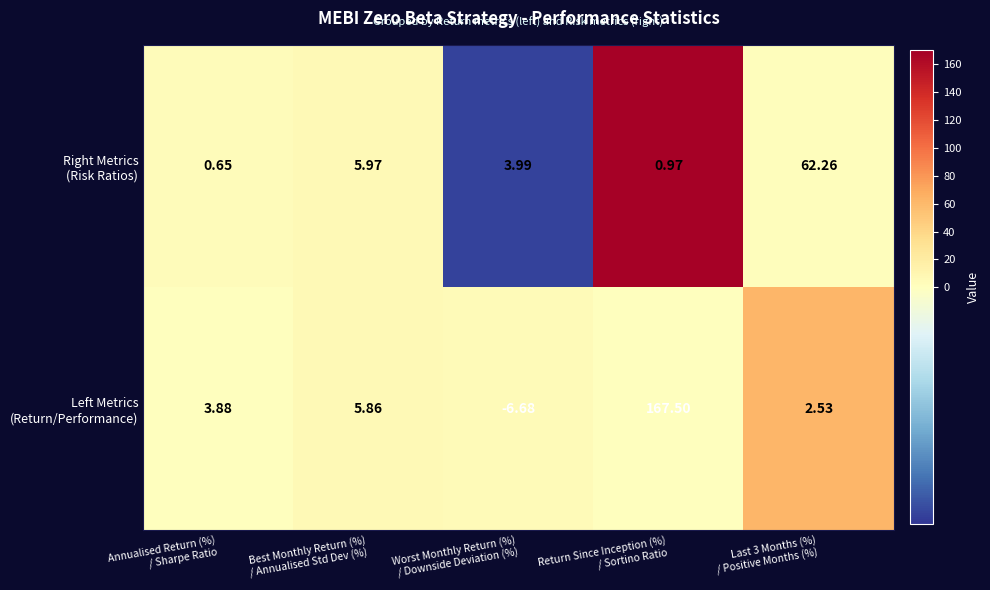

What is the difference between the highest and lowest values at Return Since Inception (%)
/ Sortino Ratio?

166.5